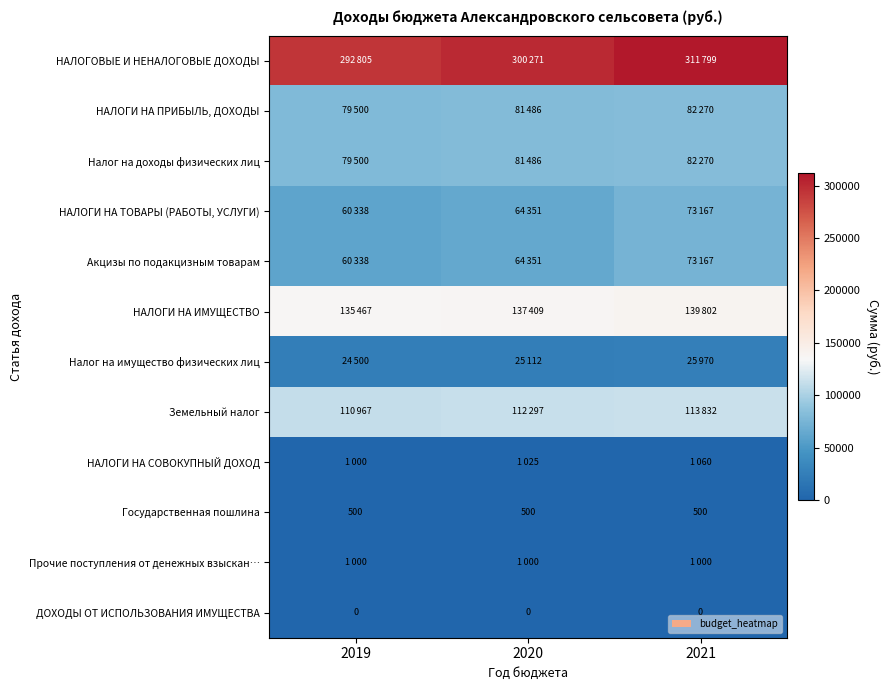

Is it true that Государственная пошлина equals 284 at 2019?

False